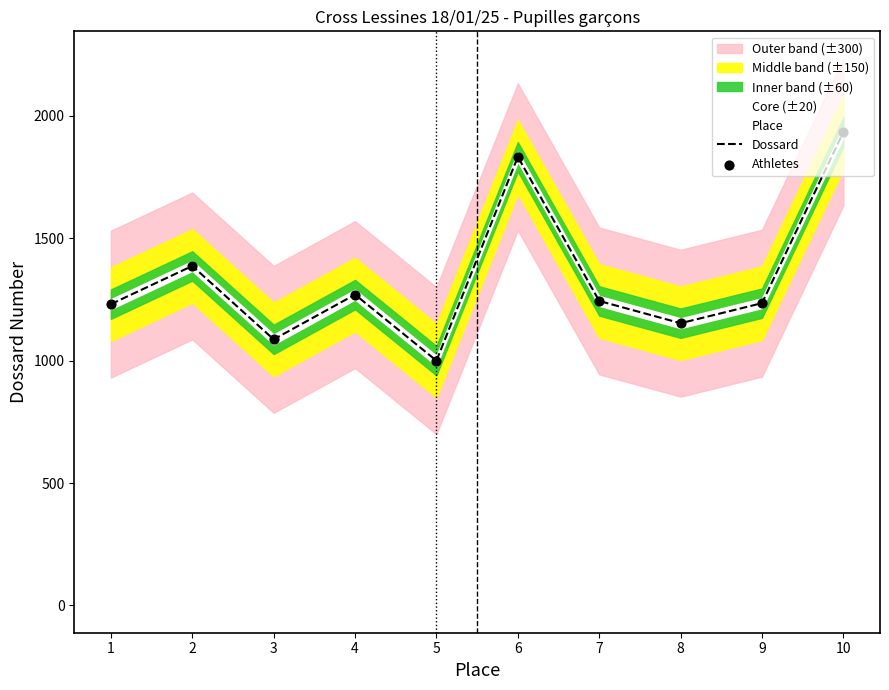

What is the total value across all series at 9?

2470